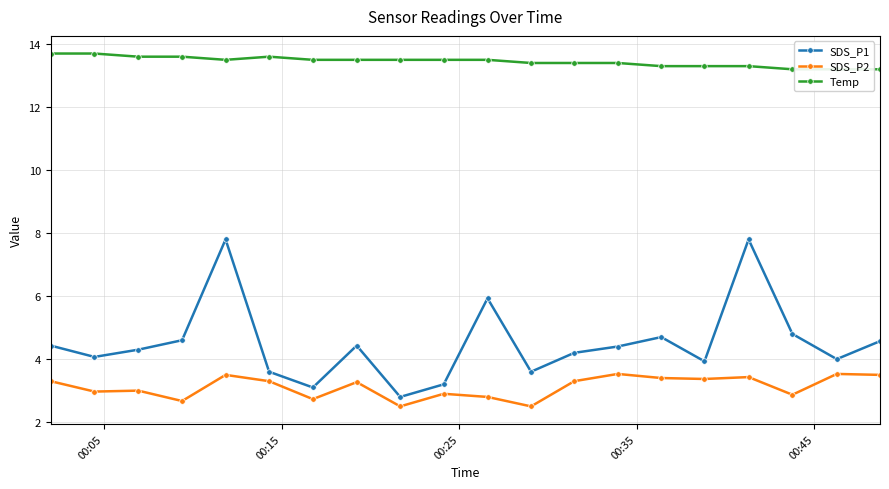

What is the value of the SDS_P1 point at the 3rd from the left?

4.3